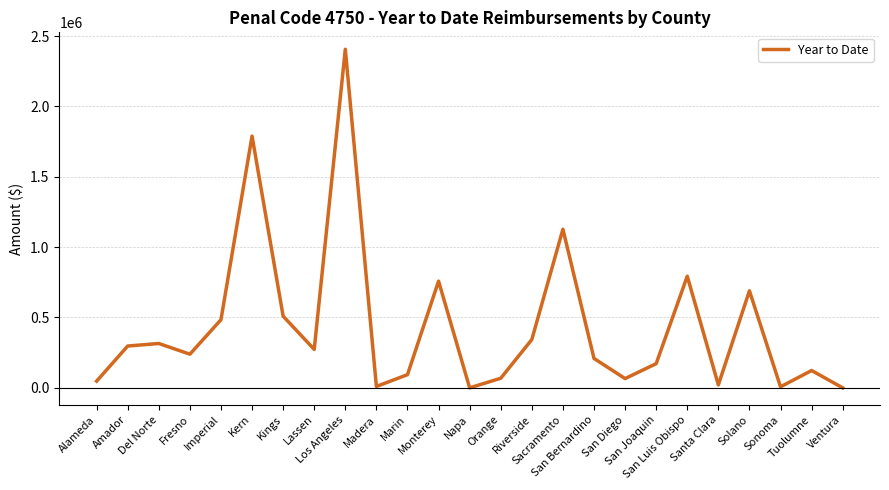

Is it true that the value at Riverside is 343417?

True